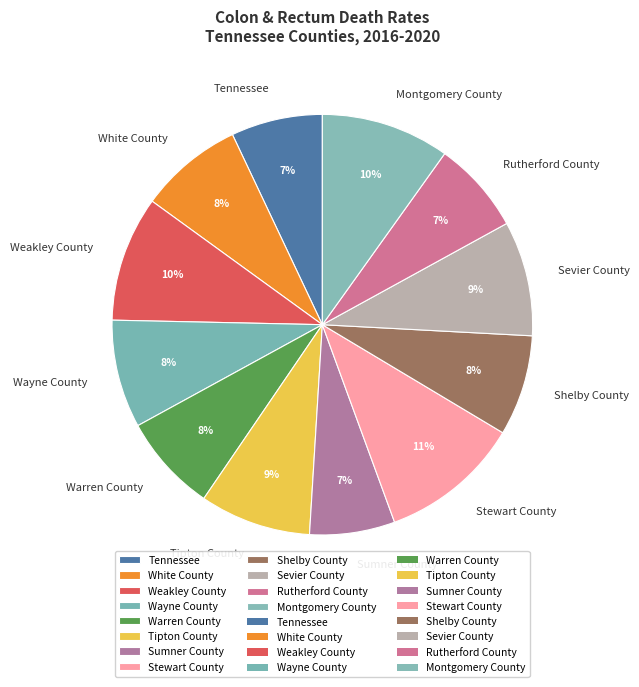

How many slices are in this pie chart?

12